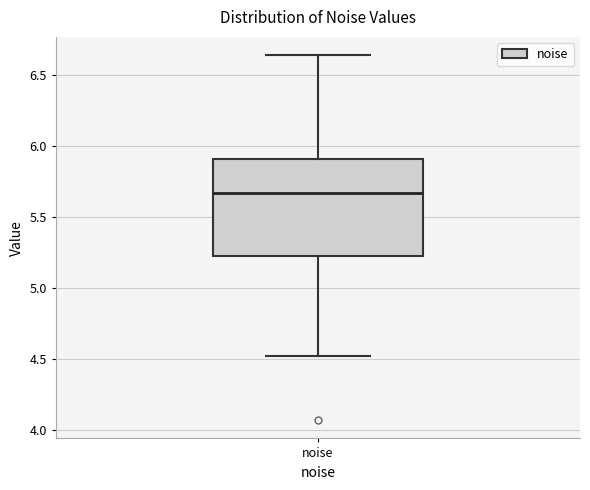

Where is the lower edge of the box for noise on the y-axis? The values are not printed on the chart, so give them approximately, as read against the axis.

5.25